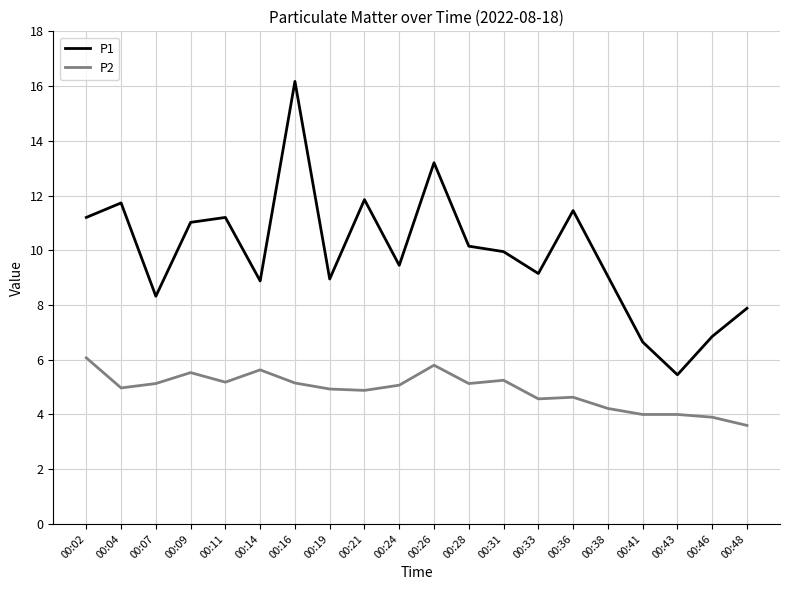

What is the total value across all series at 00:11?

16.4